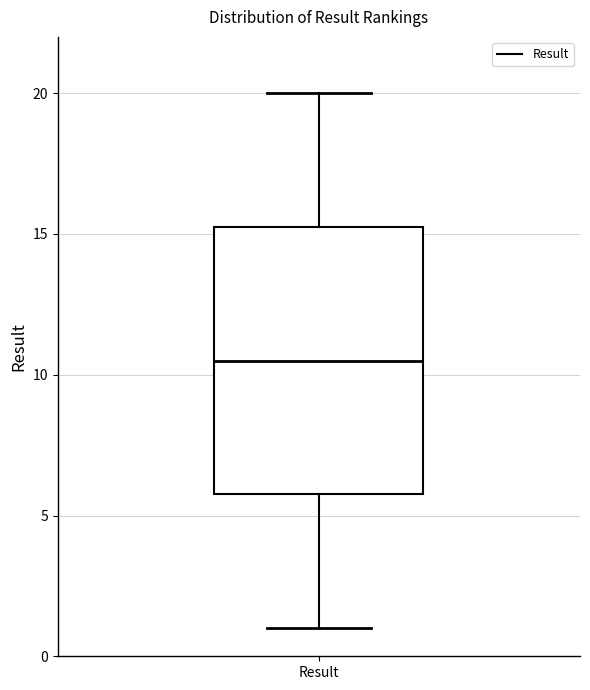

Read this box plot against the y-axis: the position of the median line, the range covered by the box, and the ends of both whiskers. The values are not printed on the chart, so give them approximately, as read against the axis.

median 10.5, box 6.0 to 15.5, whiskers 1.0 to 20.0